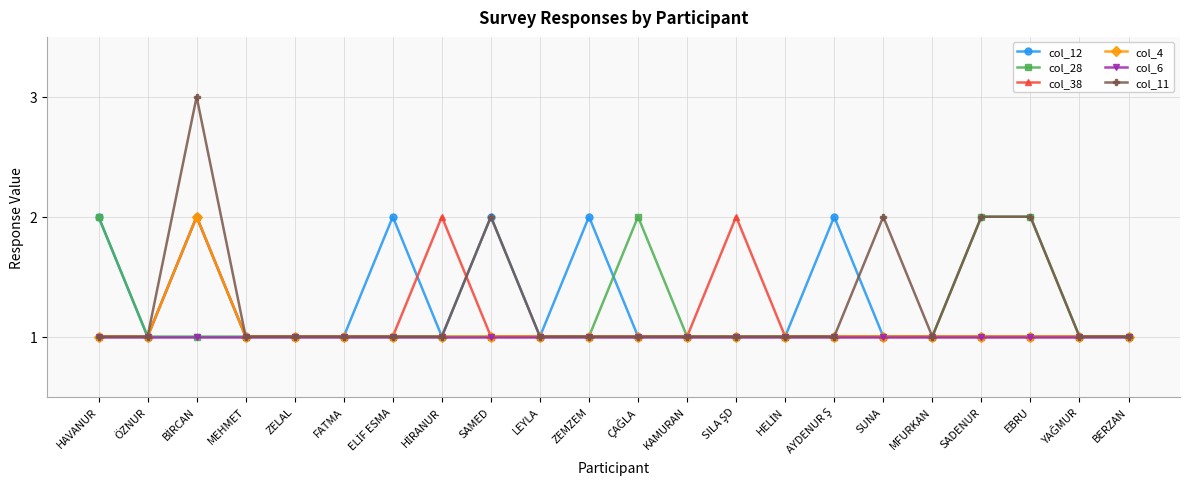

What position from the right is SUNA?

6